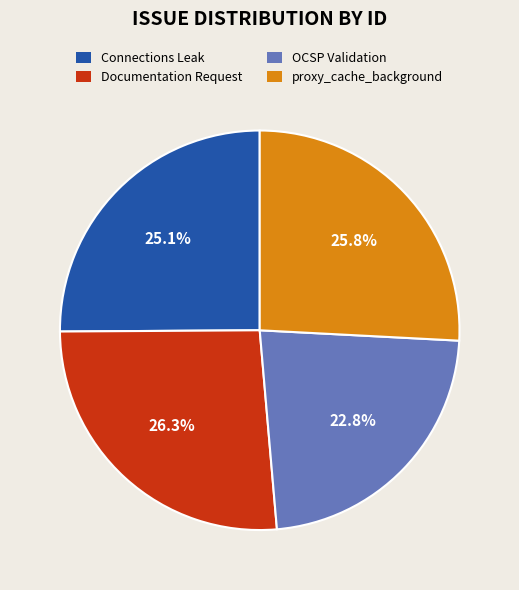

Do Documentation Request and Connections Leak together represent more than half of the pie?

Yes